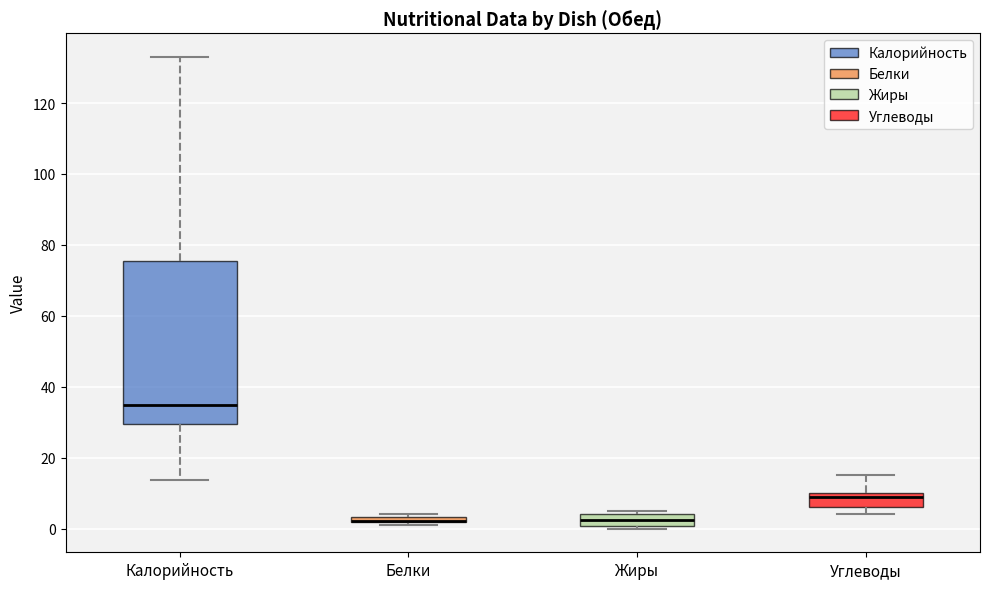

Where is the lower edge of the box for Белки on the y-axis? The values are not printed on the chart, so give them approximately, as read against the axis.

2